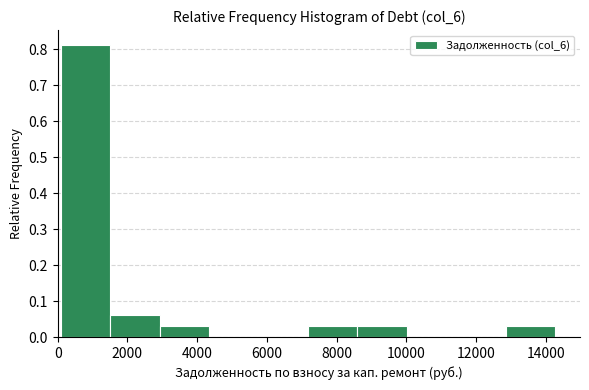

Over which range of the x-axis is the bar tallest?

0 to 1600